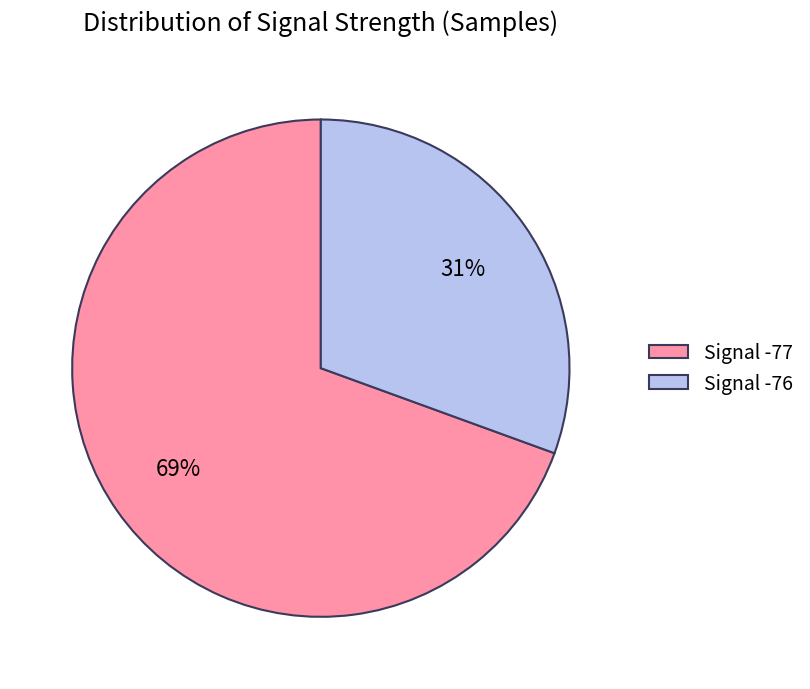

Is there any slice that represents more than half of the pie?

Yes